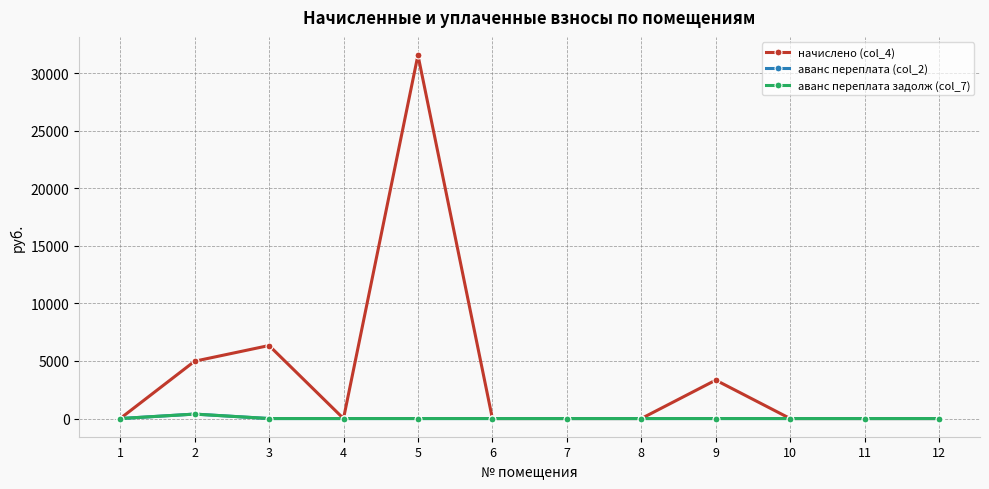

Does the chart display data point markers on the line(s)?

Yes